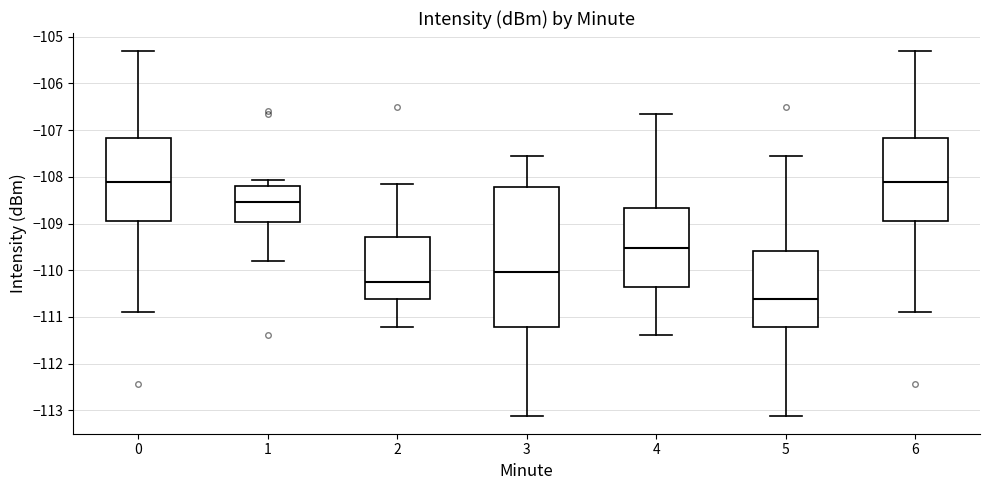

Reading left to right, read every box against the y-axis: the position of its median line, the range the box covers, and the ends of its whiskers. The values are not printed on the chart, so give them approximately, as read against the axis.

0: median -108.1, box -108.9 to -107.2, whiskers -110.9 to -105.3
1: median -108.5, box -109.0 to -108.2, whiskers -109.8 to -108.1
2: median -110.2, box -110.6 to -109.3, whiskers -111.2 to -108.2
3: median -110.0, box -111.2 to -108.2, whiskers -113.1 to -107.5
4: median -109.5, box -110.4 to -108.7, whiskers -111.4 to -106.7
5: median -110.6, box -111.2 to -109.6, whiskers -113.1 to -107.5
6: median -108.1, box -108.9 to -107.2, whiskers -110.9 to -105.3